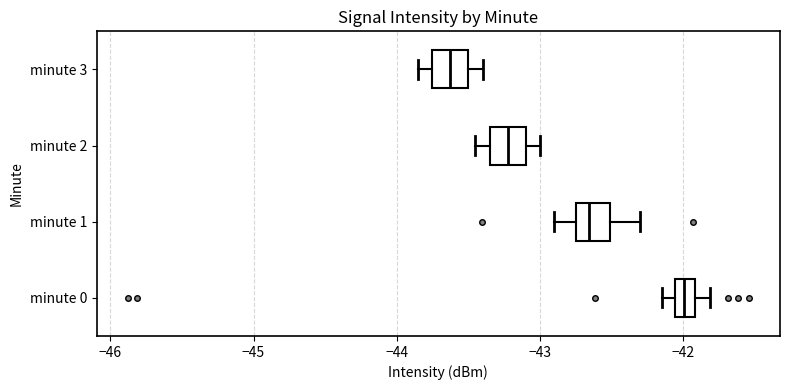

Where does the left whisker of the box for minute 2 end on the x-axis? The values are not printed on the chart, so give them approximately, as read against the axis.

-43.4